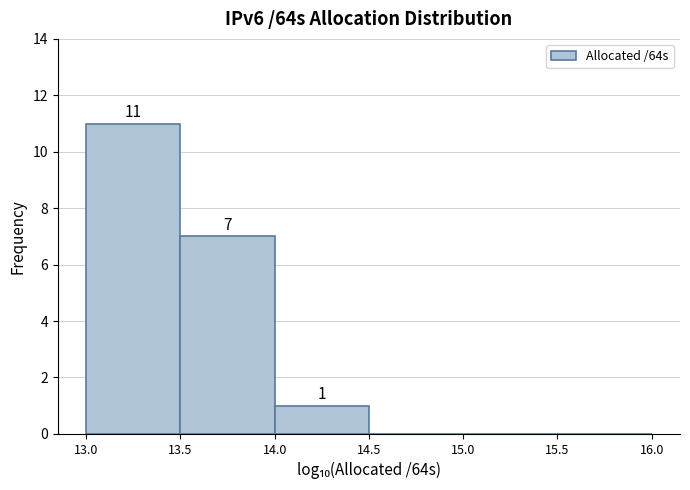

Which range on the x-axis has the tallest bar?

13.0 to 13.5